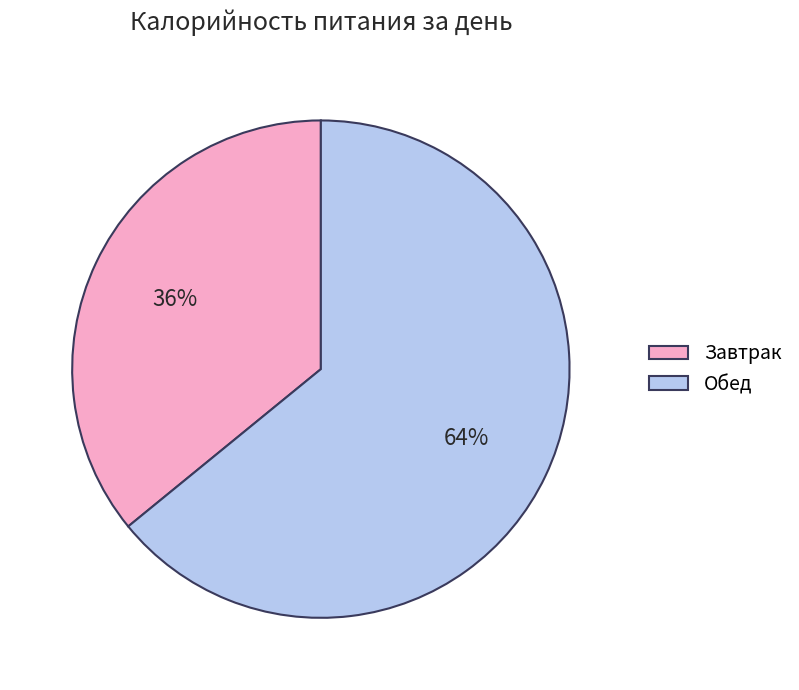

Is the sum of Завтрак and Обед greater than half?

Yes